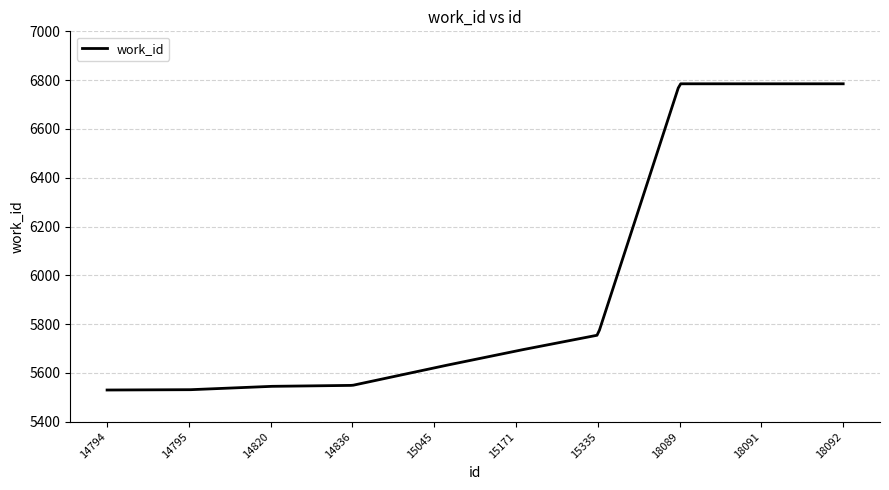

What is the minimum value shown in the chart?

5530.0